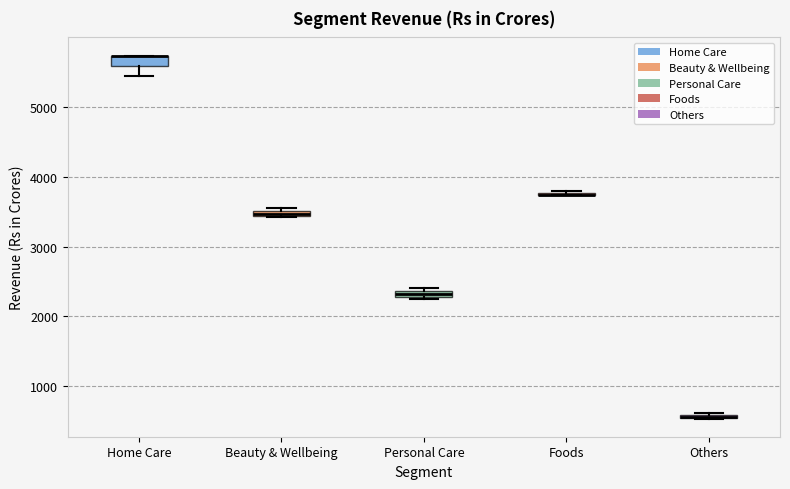

Where is the upper edge of the box for Others on the y-axis? The values are not printed on the chart, so give them approximately, as read against the axis.

600